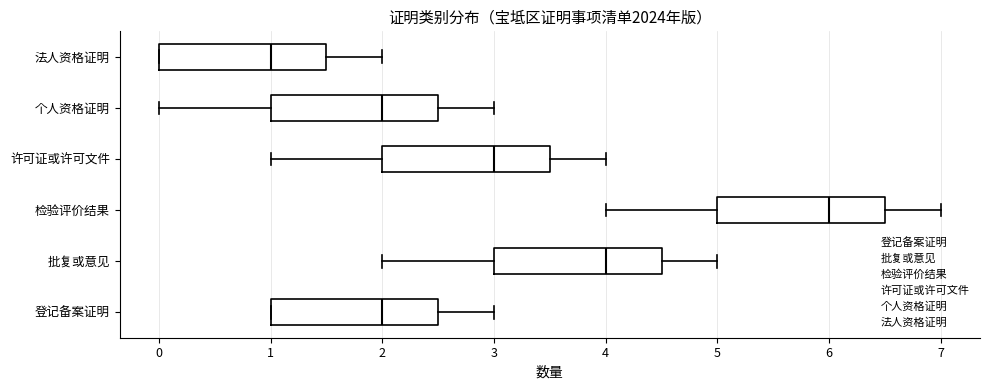

Reading bottom to top, transcribe this box plot: for each box, give where its median line is, the range the box spans, and where its two whiskers end, as read against the x-axis. The values are not printed on the chart, so give them approximately, as read against the axis.

登记备案证明: median 2.0, box 1.0 to 2.5, whiskers 1.0 to 3.0
批复或意见: median 4.0, box 3.0 to 4.5, whiskers 2.0 to 5.0
检验评价结果: median 6.0, box 5.0 to 6.5, whiskers 4.0 to 7.0
许可证或许可文件: median 3.0, box 2.0 to 3.5, whiskers 1.0 to 4.0
个人资格证明: median 2.0, box 1.0 to 2.5, whiskers 0.0 to 3.0
法人资格证明: median 1.0, box 0.0 to 1.5, whiskers 0.0 to 2.0